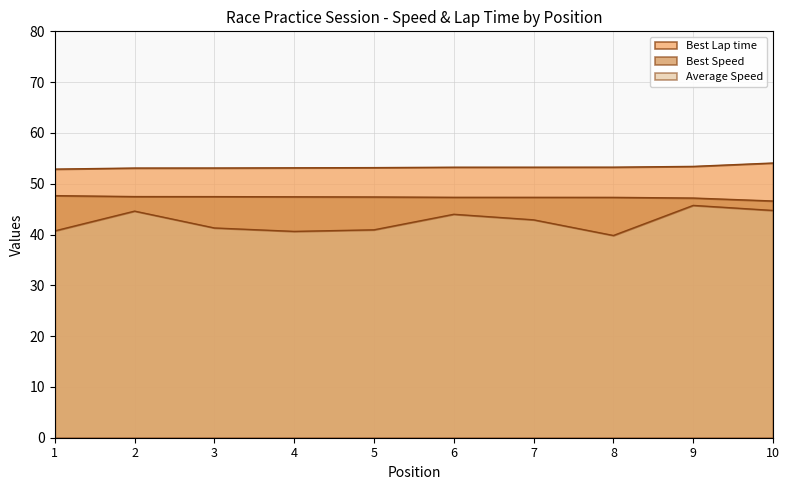

What is the minimum value for Best Speed?

46.6